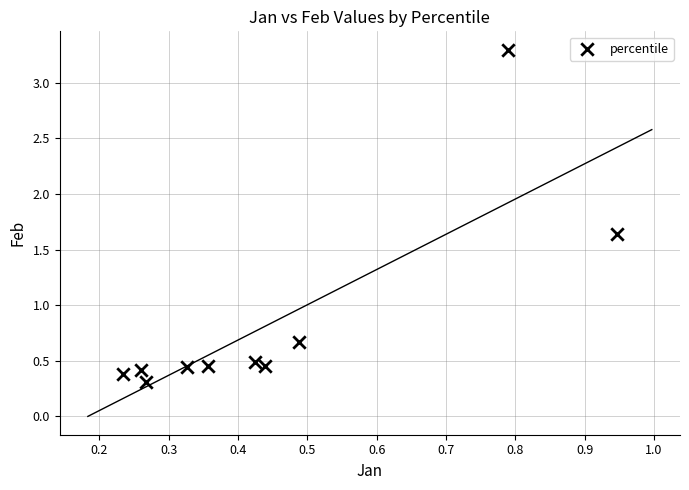

What Y value in the scatter plot is closest to 1?

0.7